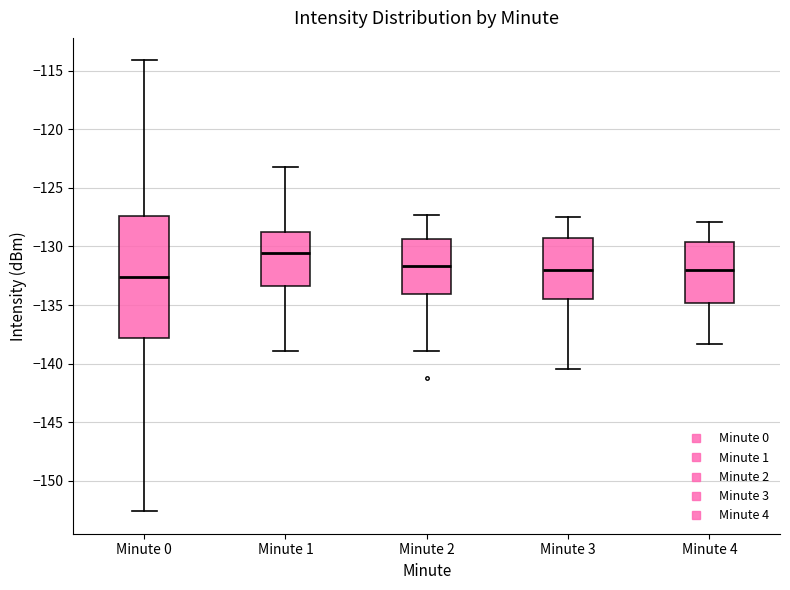

Where does the upper whisker of the box for Minute 0 end on the y-axis? The values are not printed on the chart, so give them approximately, as read against the axis.

-114.0